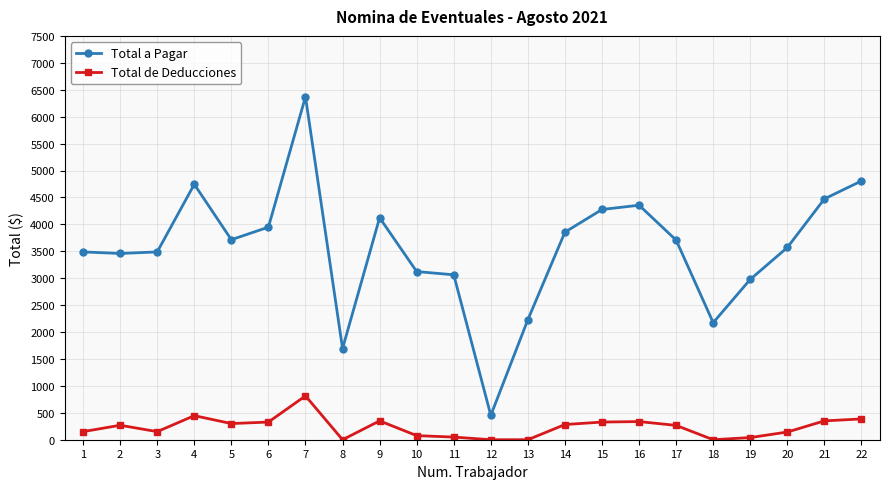

The value of Total de Deducciones at 1 is 150.0. True or false?

True